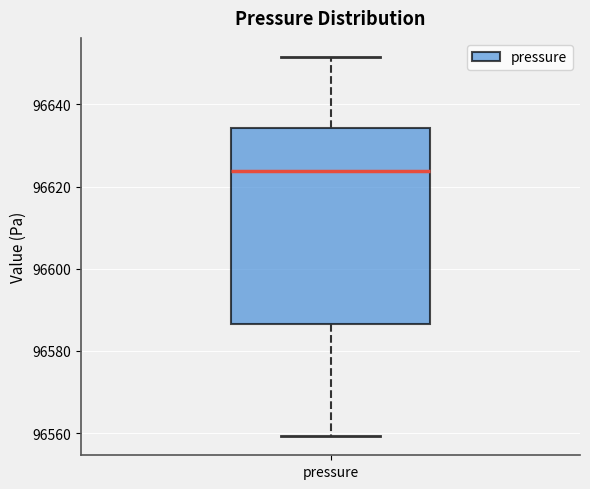

Read this box plot against the y-axis: the position of the median line, the range covered by the box, and the ends of both whiskers. The values are not printed on the chart, so give them approximately, as read against the axis.

median 96624, box 96586 to 96634, whiskers 96560 to 96652